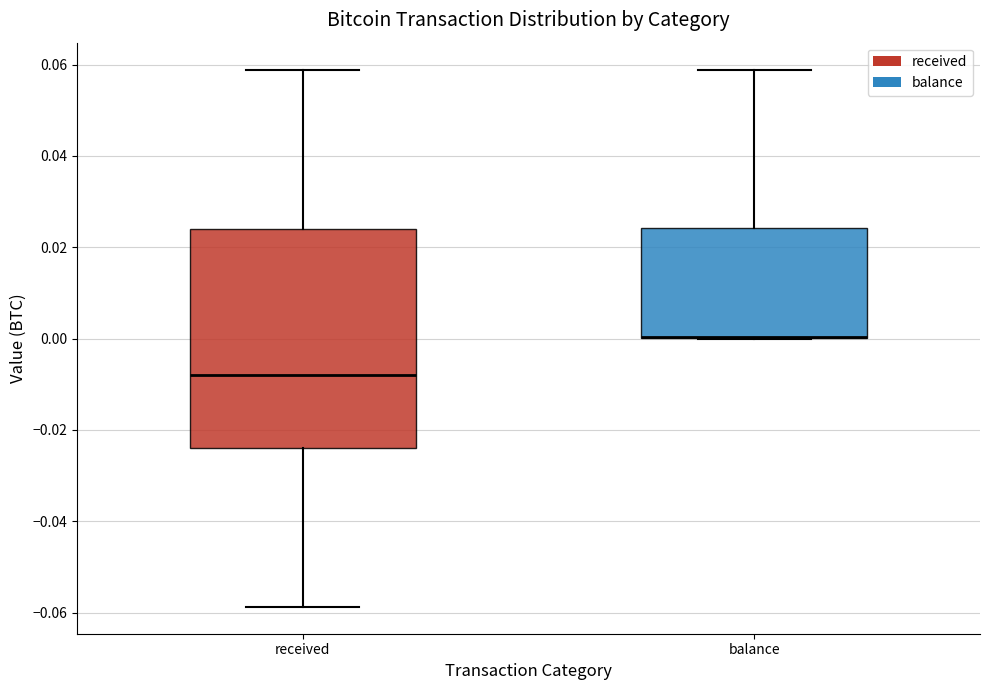

Reading left to right, transcribe this box plot: for each box, give where its median line is, the range the box spans, and where its two whiskers end, as read against the y-axis. The values are not printed on the chart, so give them approximately, as read against the axis.

received: median -0.008, box -0.024 to 0.024, whiskers -0.058 to 0.058
balance: median 0.000 (drawn on the box's lower edge), box 0.000 to 0.024, whiskers 0.000 to 0.058